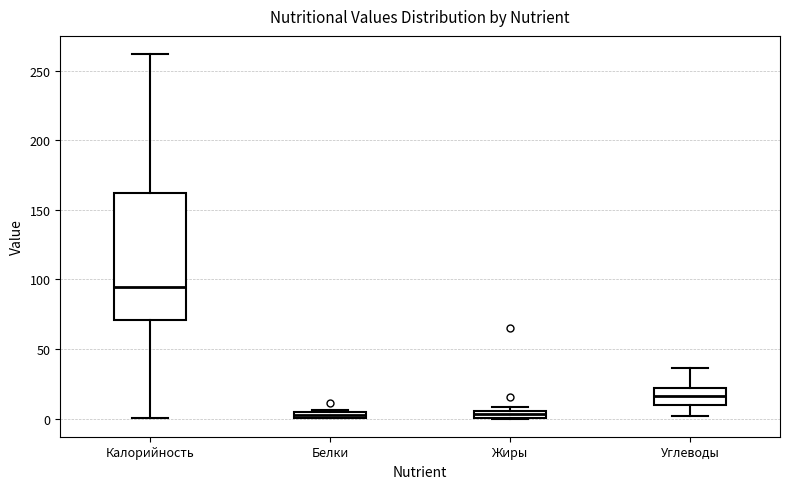

Where does the median line of the box for Калорийность sit on the y-axis? The values are not printed on the chart, so give them approximately, as read against the axis.

95